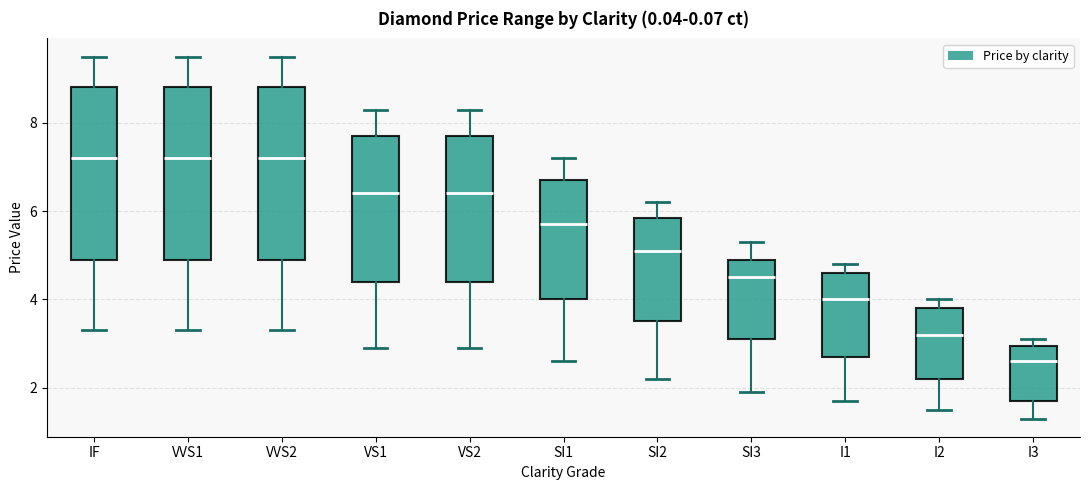

Reading left to right, transcribe this box plot: for each box, give where its median line is, the range the box spans, and where its two whiskers end, as read against the y-axis. The values are not printed on the chart, so give them approximately, as read against the axis.

IF: median 7.2, box 5.0 to 8.8, whiskers 3.4 to 9.6
VVS1: median 7.2, box 5.0 to 8.8, whiskers 3.4 to 9.6
VVS2: median 7.2, box 5.0 to 8.8, whiskers 3.4 to 9.6
VS1: median 6.4, box 4.4 to 7.8, whiskers 3.0 to 8.4
VS2: median 6.4, box 4.4 to 7.8, whiskers 3.0 to 8.4
SI1: median 5.8, box 4.0 to 6.8, whiskers 2.6 to 7.2
SI2: median 5.2, box 3.6 to 5.8, whiskers 2.2 to 6.2
SI3: median 4.6, box 3.2 to 5.0, whiskers 2.0 to 5.4
I1: median 4.0, box 2.8 to 4.6, whiskers 1.8 to 4.8
I2: median 3.2, box 2.2 to 3.8, whiskers 1.6 to 4.0
I3: median 2.6, box 1.8 to 3.0, whiskers 1.4 to 3.2